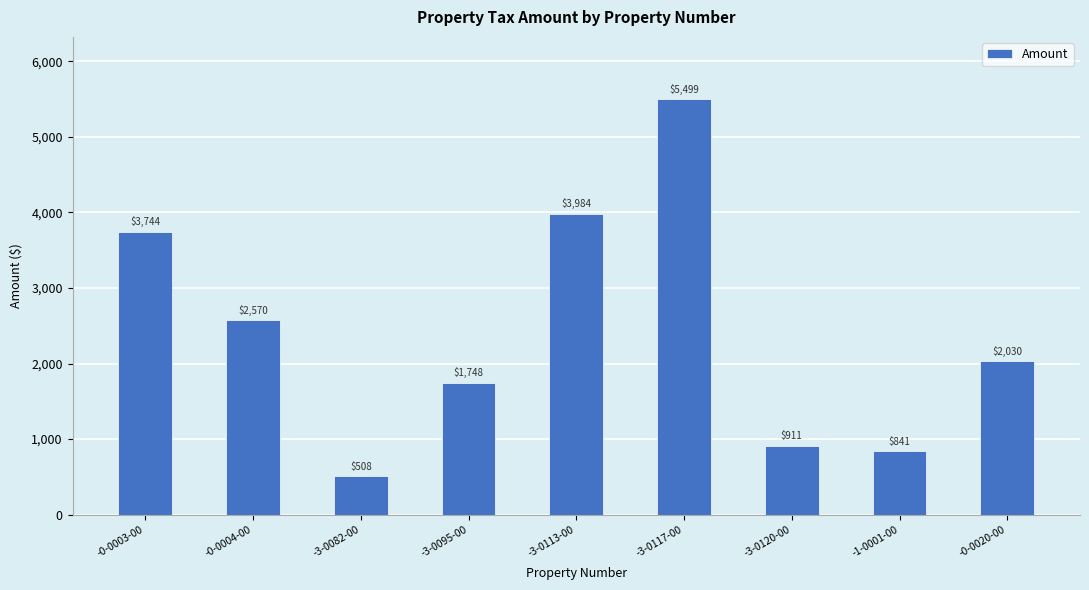

What is the difference between the maximum and minimum values?

4990.4